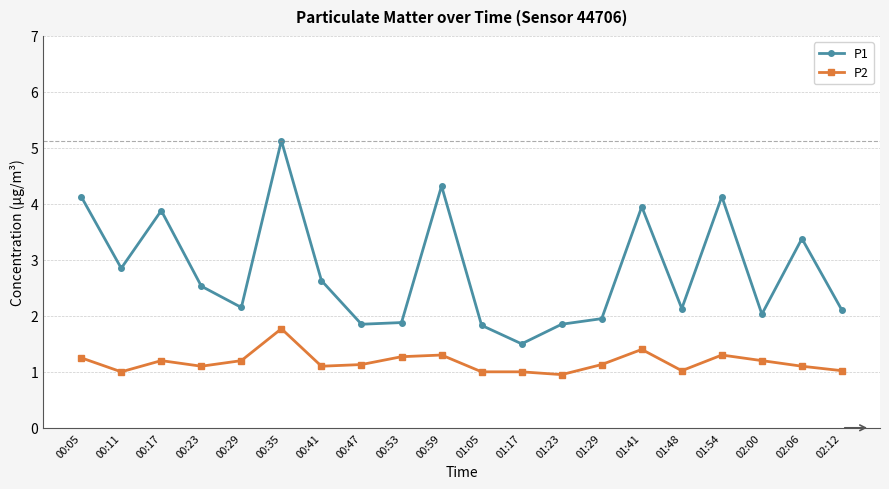

What is the label of the 8th point from the right?

01:23